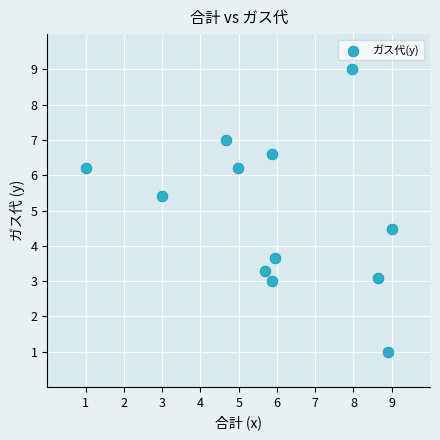

What Y value in the scatter plot is closest to 5?

5.4